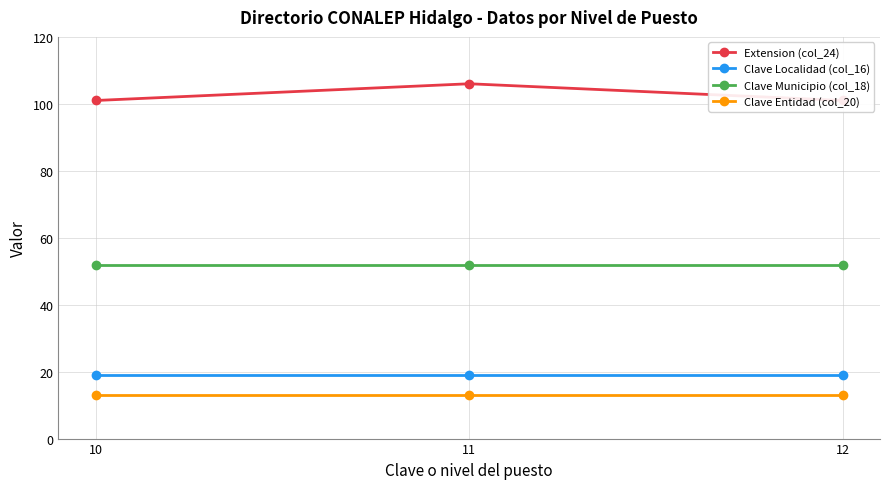

Which category has the lowest value across all series?

10